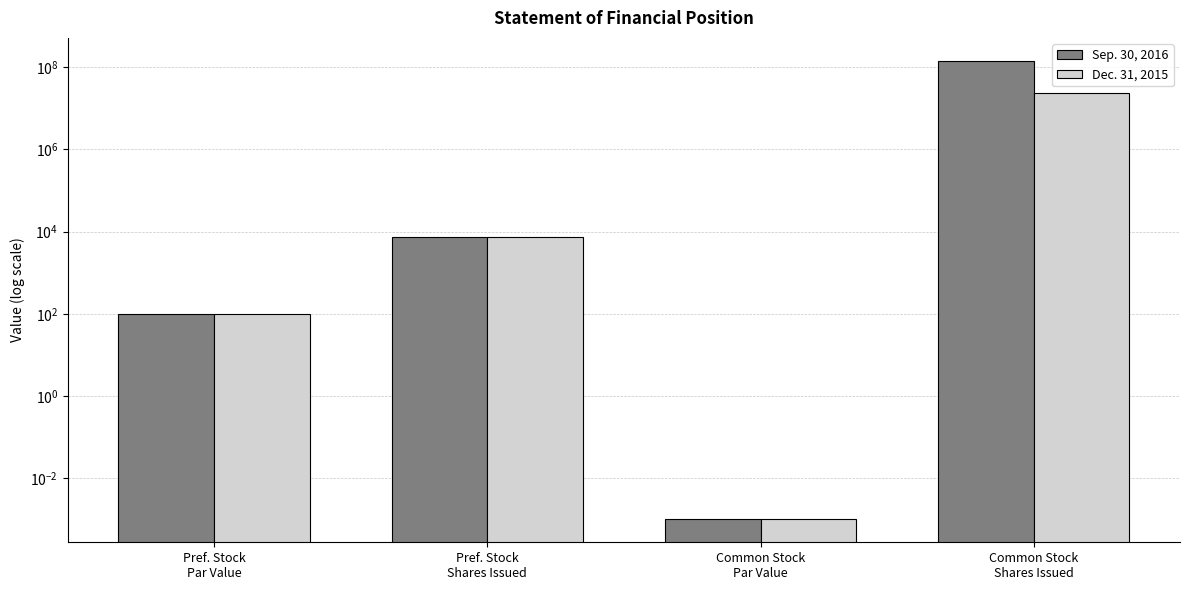

Is it true that Dec. 31, 2015 equals 0.0 at Common Stock
Par Value?

False